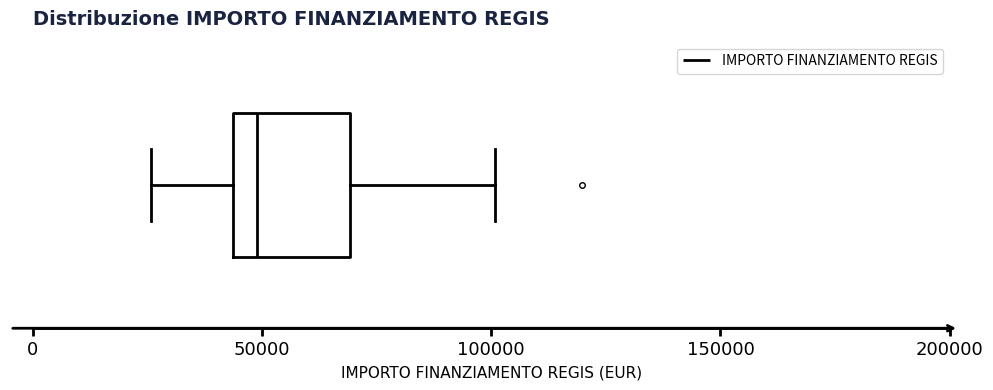

Read this box plot against the x-axis: the position of the median line, the range covered by the box, and the ends of both whiskers. The values are not printed on the chart, so give them approximately, as read against the axis.

median 50000, box 45000 to 70000, whiskers 25000 to 100000